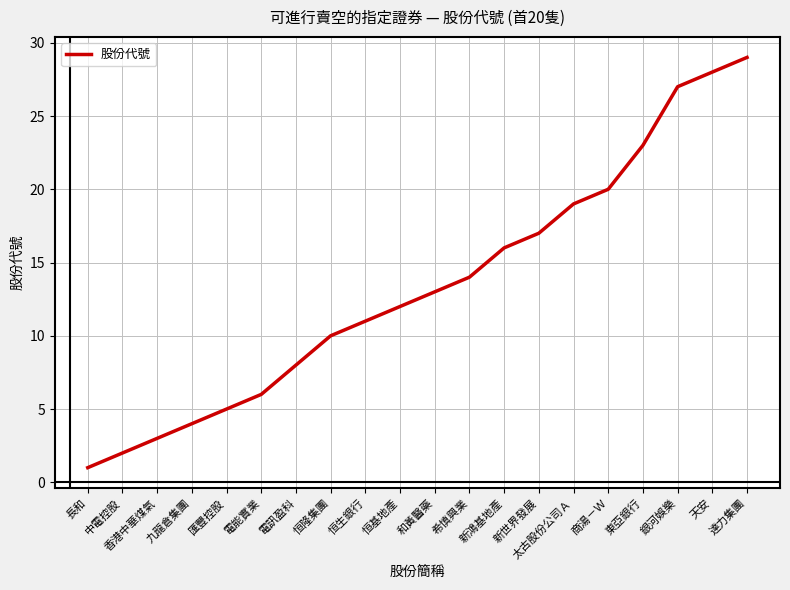

How many lines are shown in the chart?

1